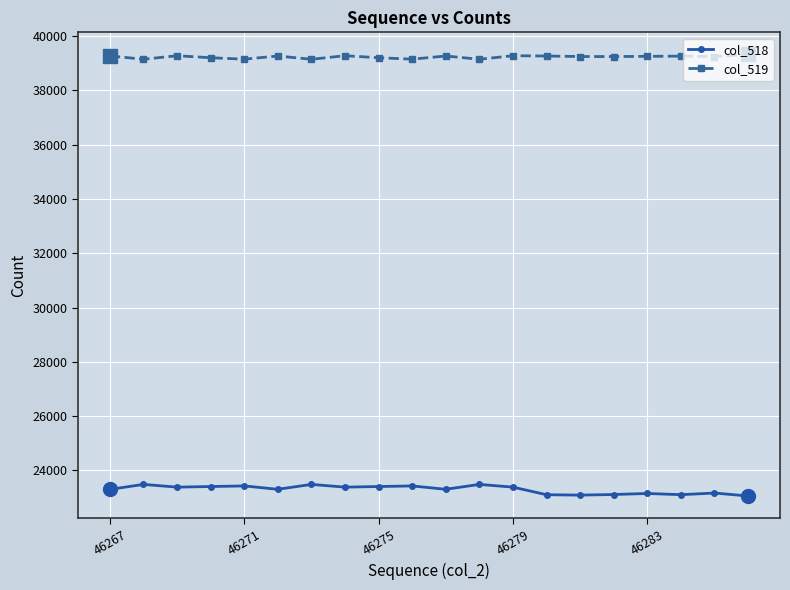

True or false: col_519 and col_518 intersect in this chart.

False